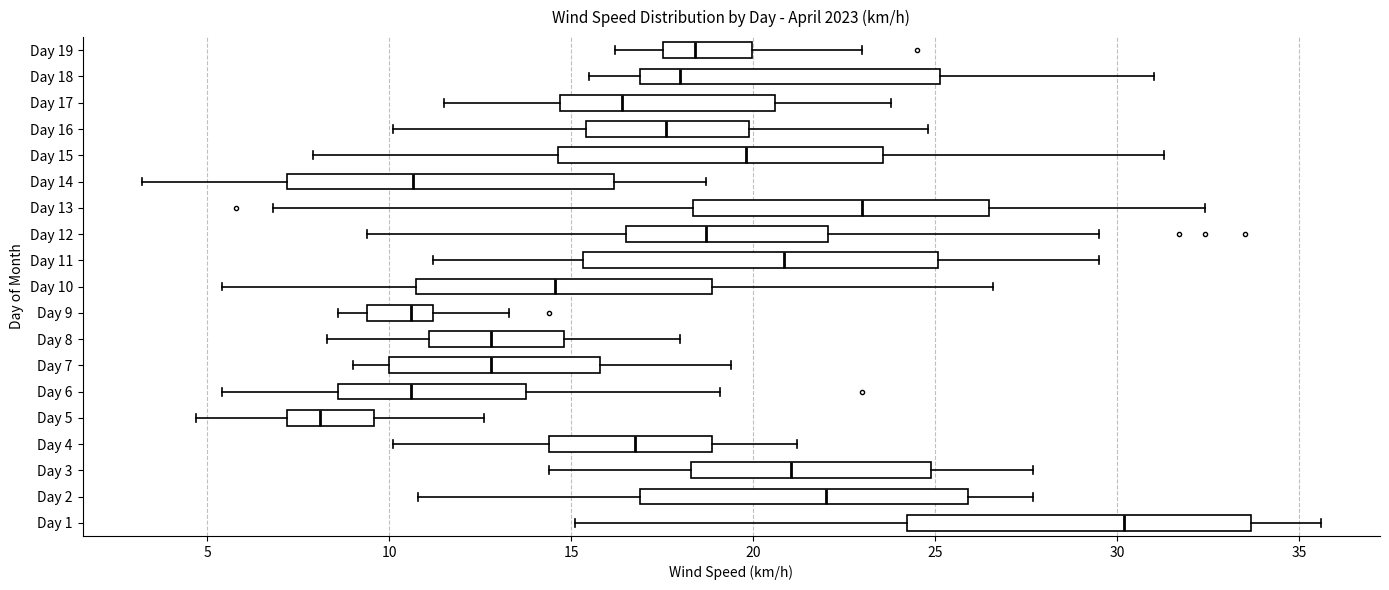

Which box's median line is the furthest to the right?

Day 1